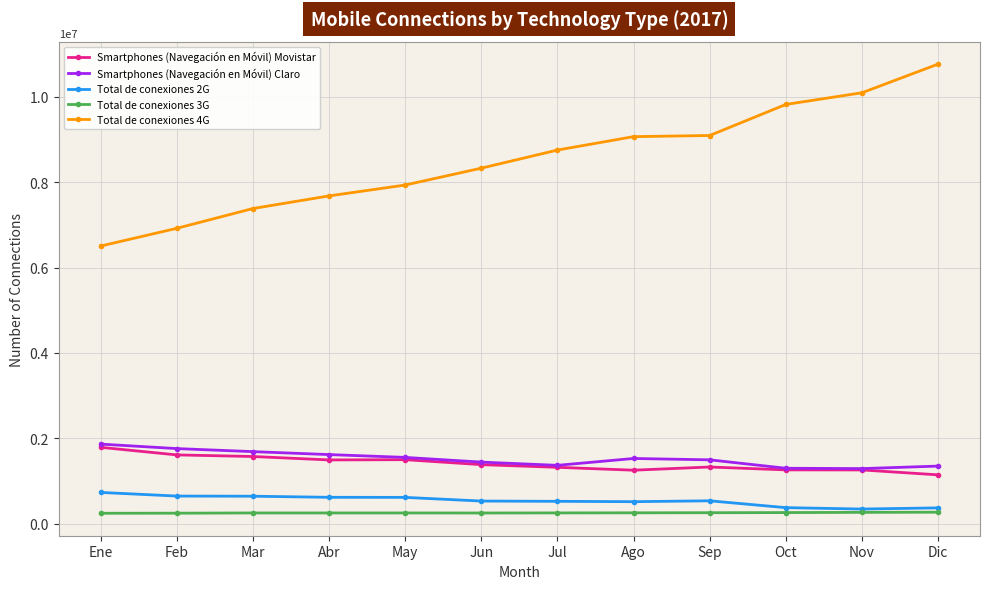

True or false: Smartphones (Navegación en Móvil) Movistar has more than 0 points higher than both neighbors.

True